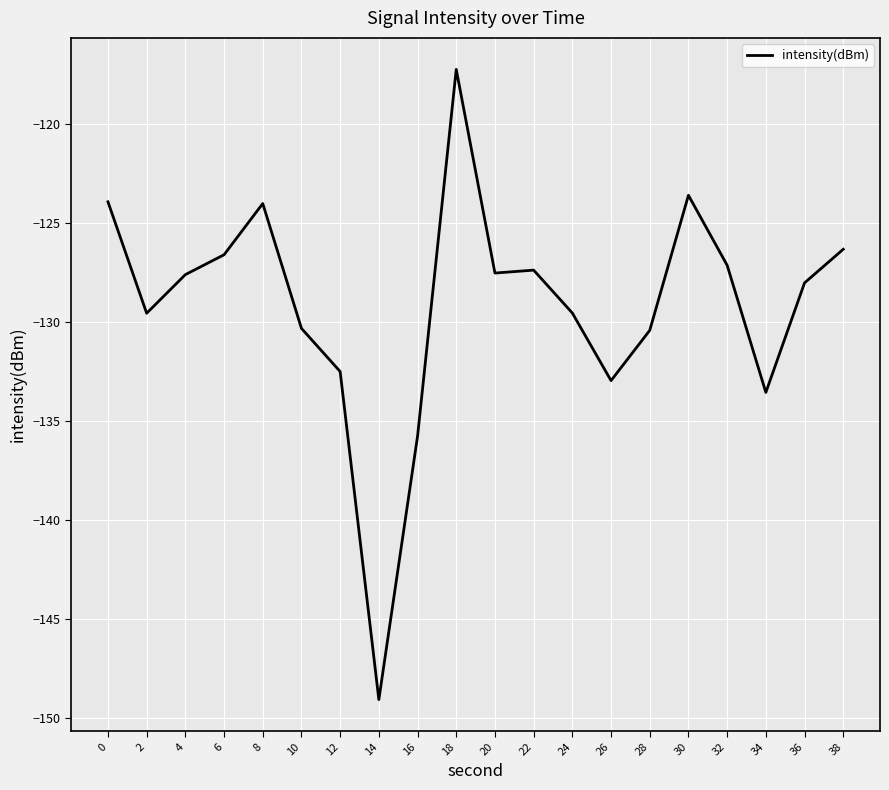

At which category does the data reach its first local valley?

2